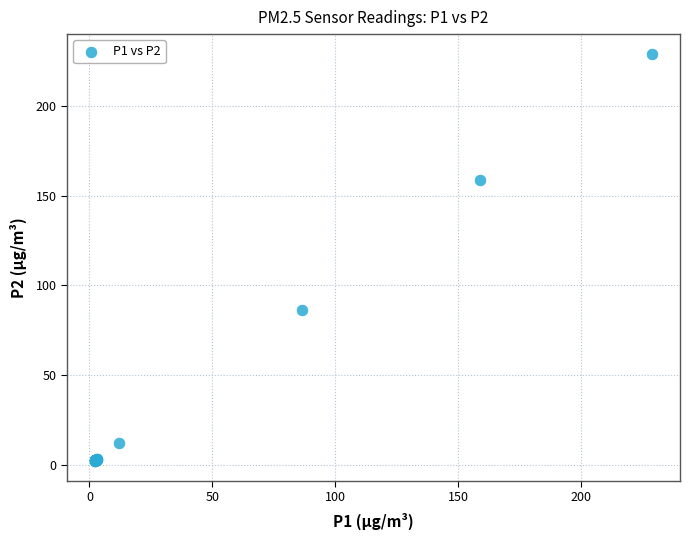

What Y value in the scatter plot is closest to 115?

86.3